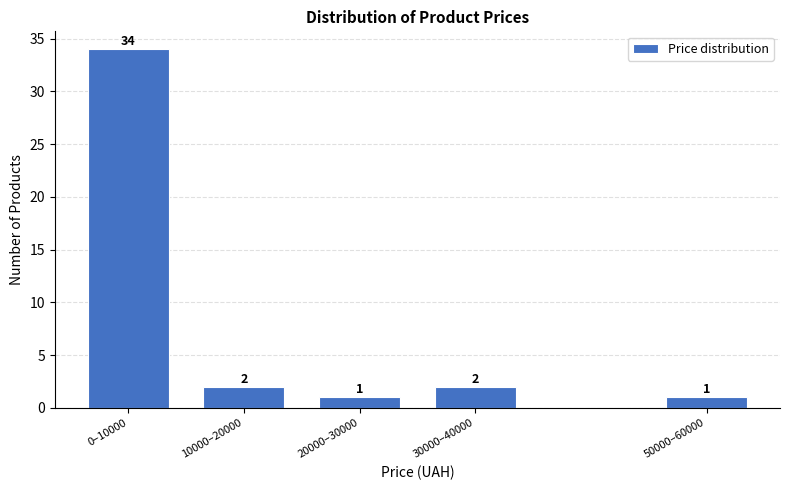

Reading right to left, list all the values displayed in this chart.

50000–60000=1	30000–40000=2	20000–30000=1	10000–20000=2	0–10000=34